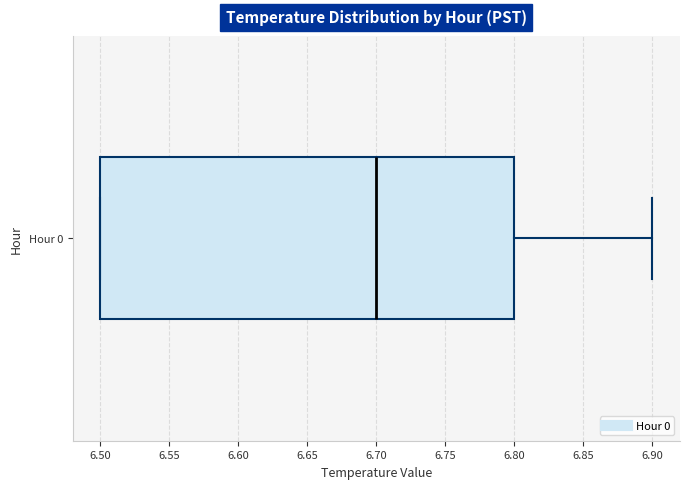

Read this box plot against the x-axis: the position of the median line, the range covered by the box, and the ends of both whiskers. The values are not printed on the chart, so give them approximately, as read against the axis.

median 6.7, box 6.5 to 6.8, whiskers 6.5 to 6.9